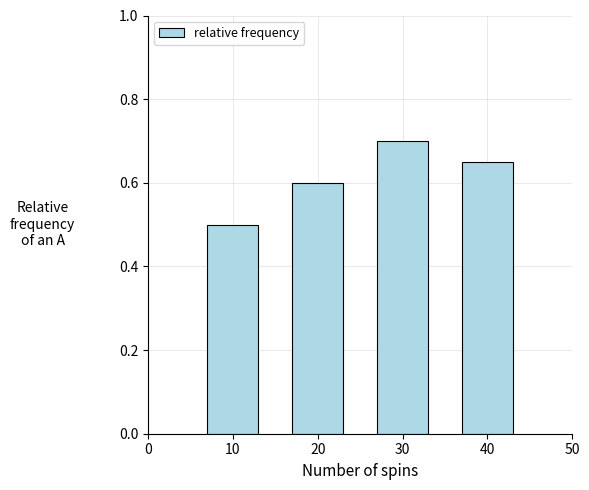

Which label corresponds to the largest value in the chart?

30